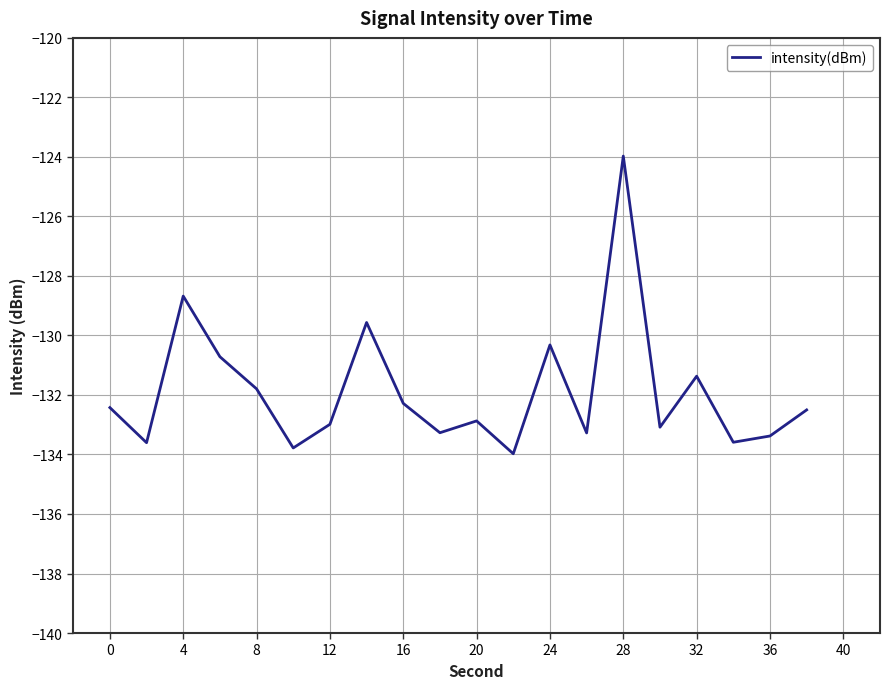

How many lines are shown in the chart?

1